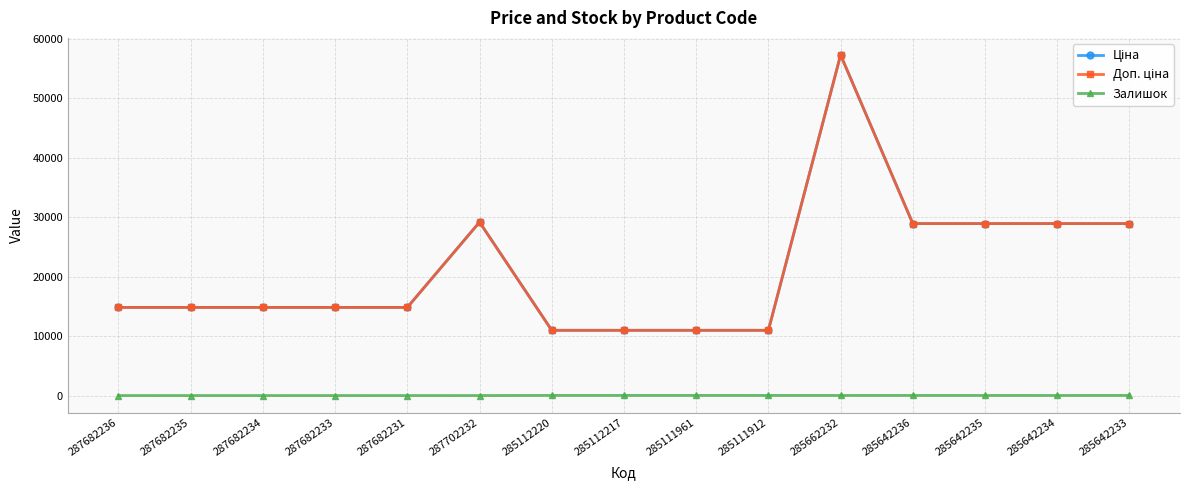

Is the value of Залишок at 285111961 greater than the value of Доп. ціна at 285642235?

No